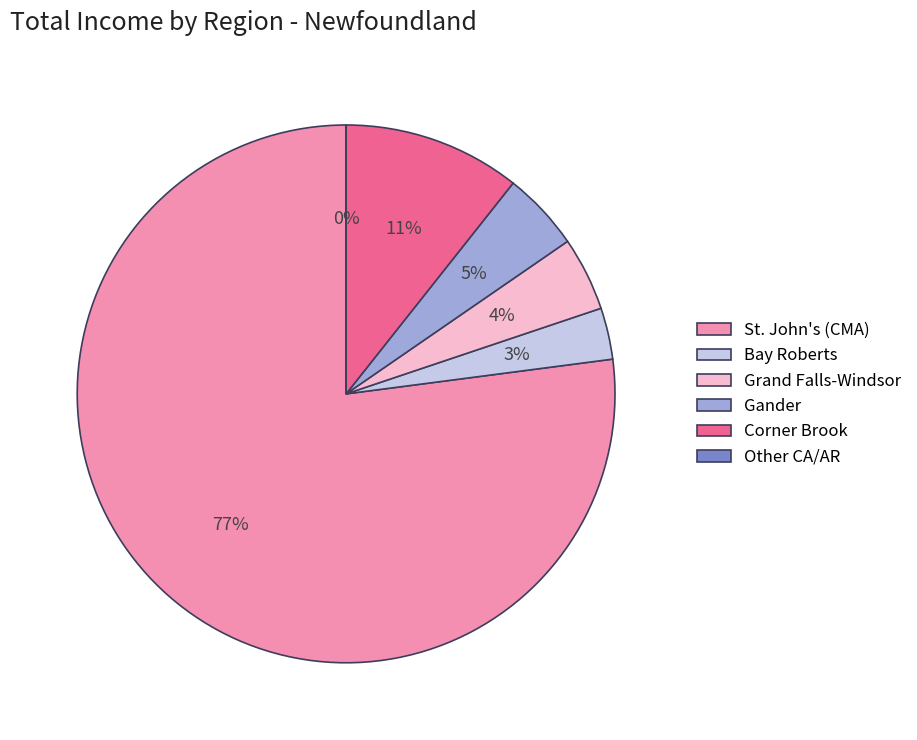

Which category has the biggest portion of the pie?

St. John's (CMA)